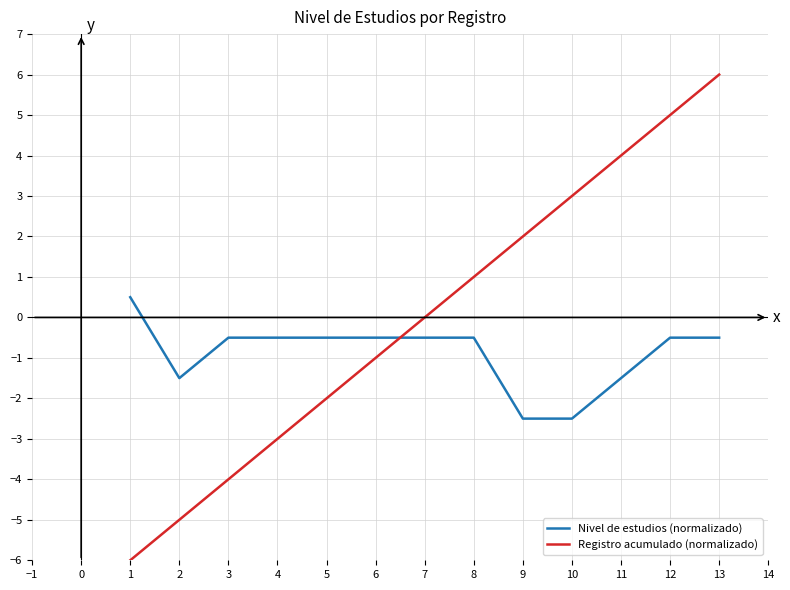

What is the sum of all Nivel de estudios (normalizado) values?

-11.5